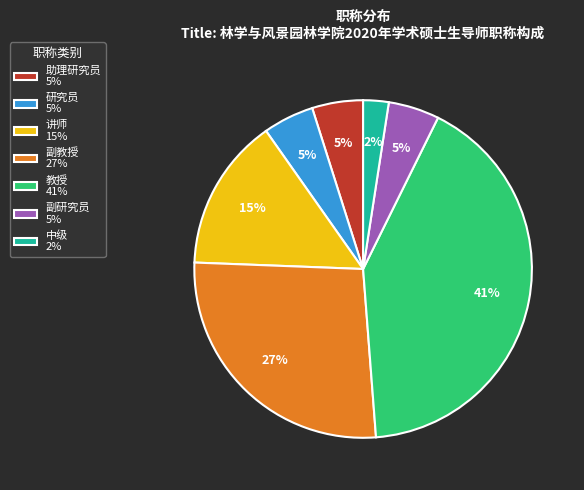

How many slices are in this pie chart?

7